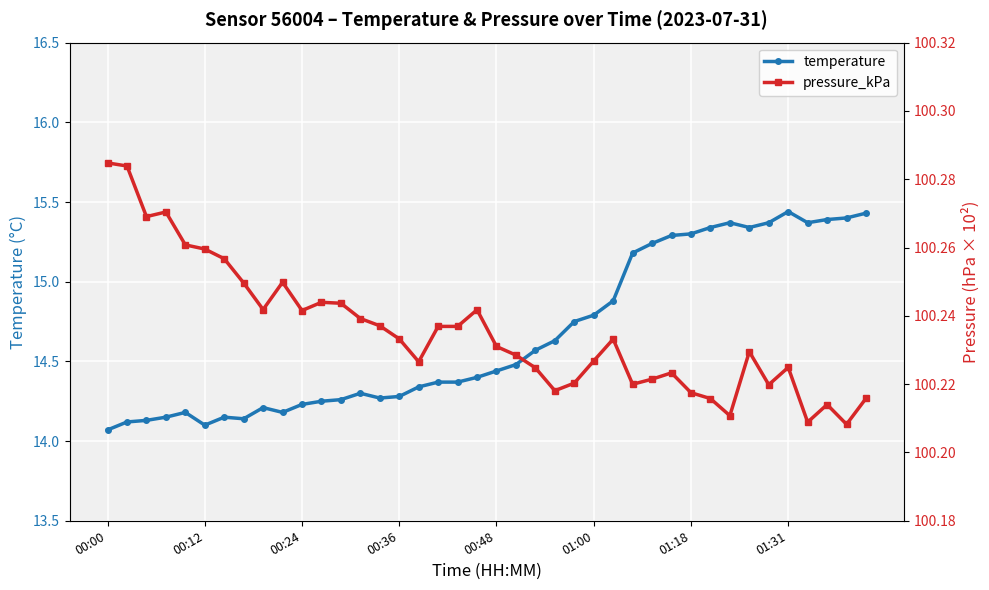

What is the label of the 17th point from the right?

23